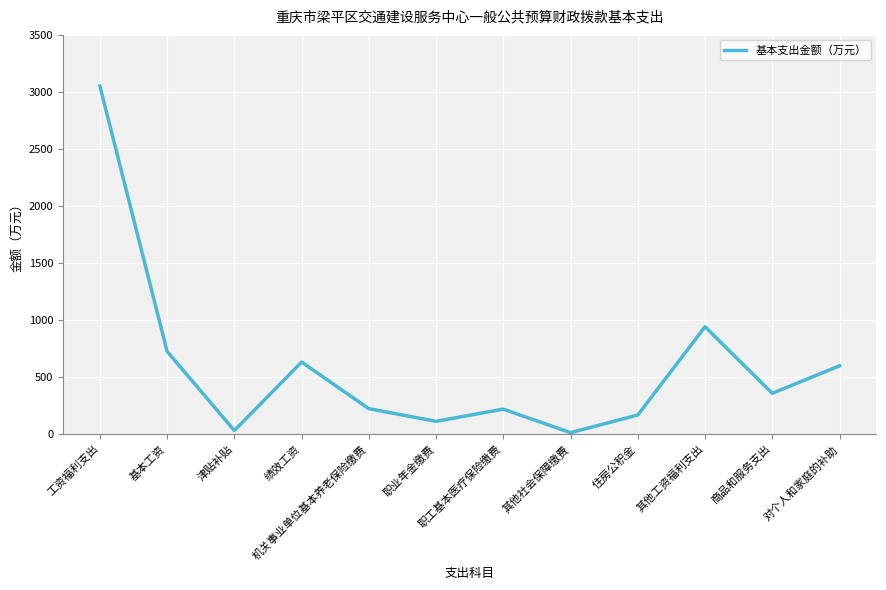

The value at 住房公积金 is 166.1. True or false?

True